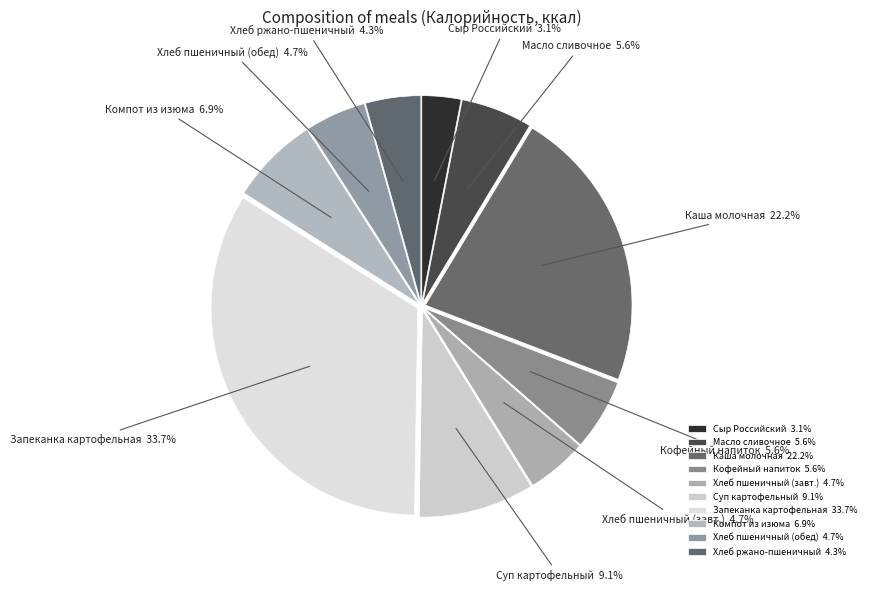

Approximately how many times larger is the value at Кофейный напиток compared to Каша молочная?

0.3